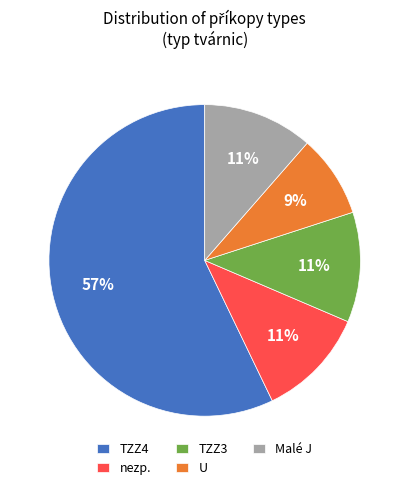

To the nearest percent, what percentage of the pie is nezp.?

11%